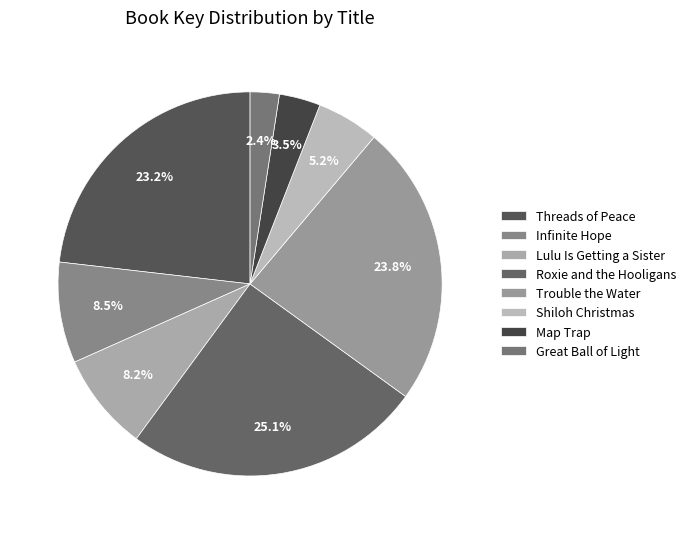

How many slices are in this pie chart?

8